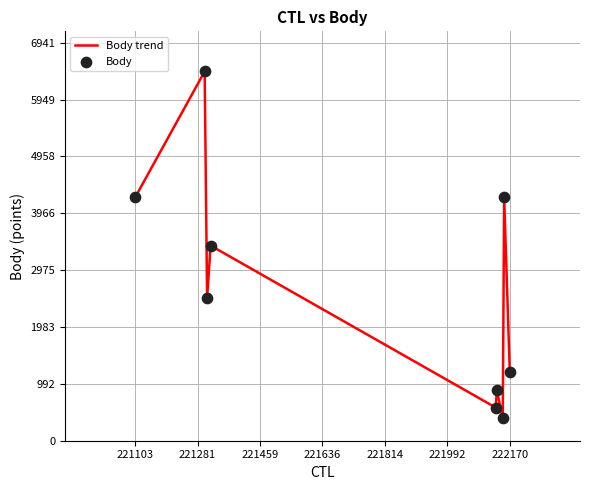

What is the smallest value displayed?

393